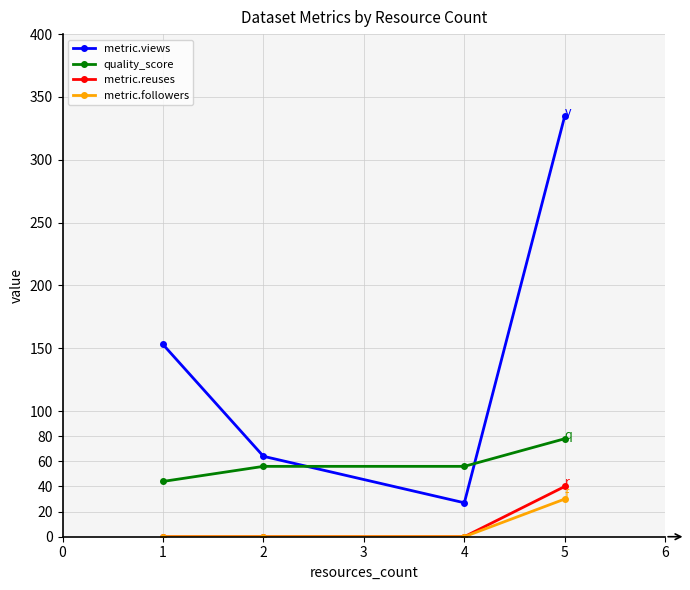

Is the value of metric.reuses at 2 greater than the value of metric.views at 2?

No